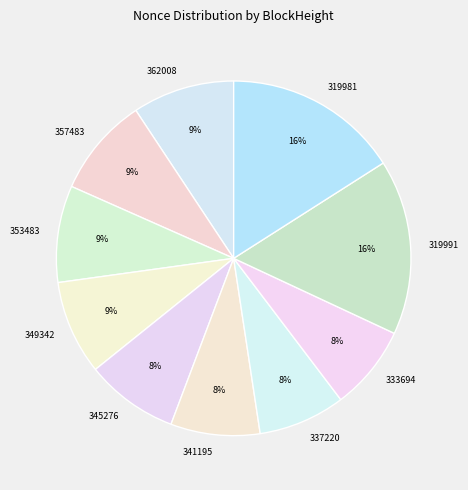

Is there any slice that represents more than half of the pie?

No